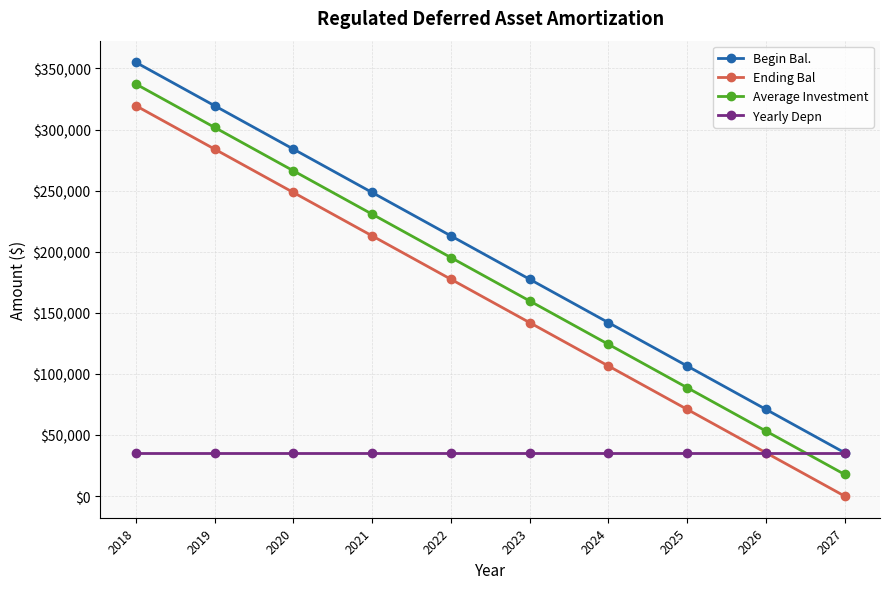

Read the Begin Bal. value at 2018.

355016.9